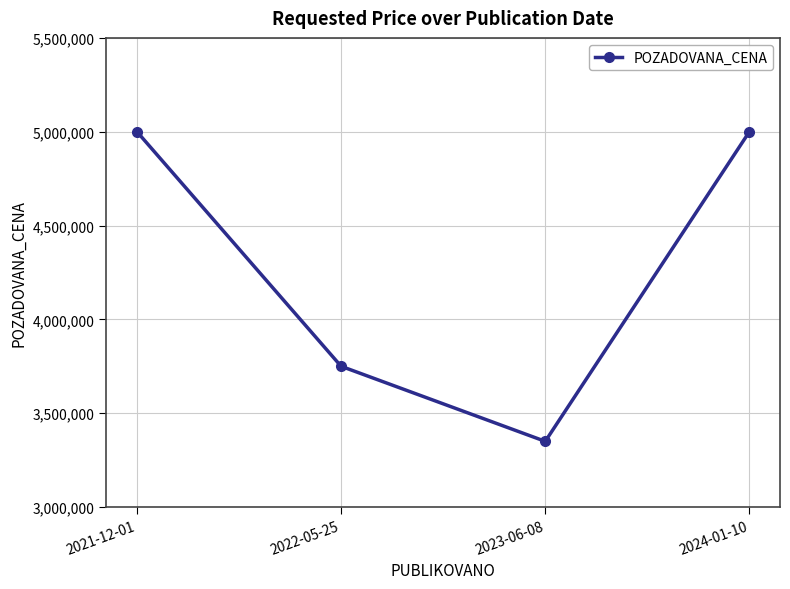

What value does the data have at 2023-06-08, to the nearest 50?

3350000